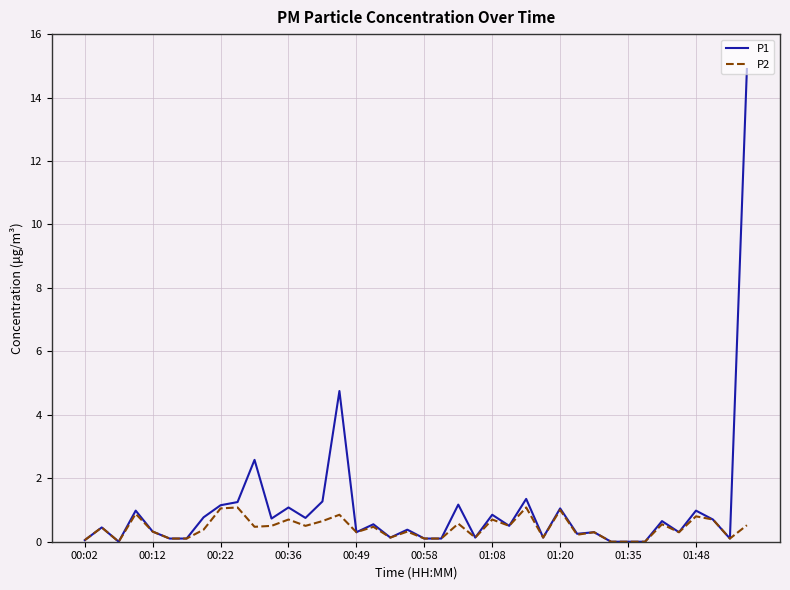

List the series in order of their peak value, lowest first.

P2, P1